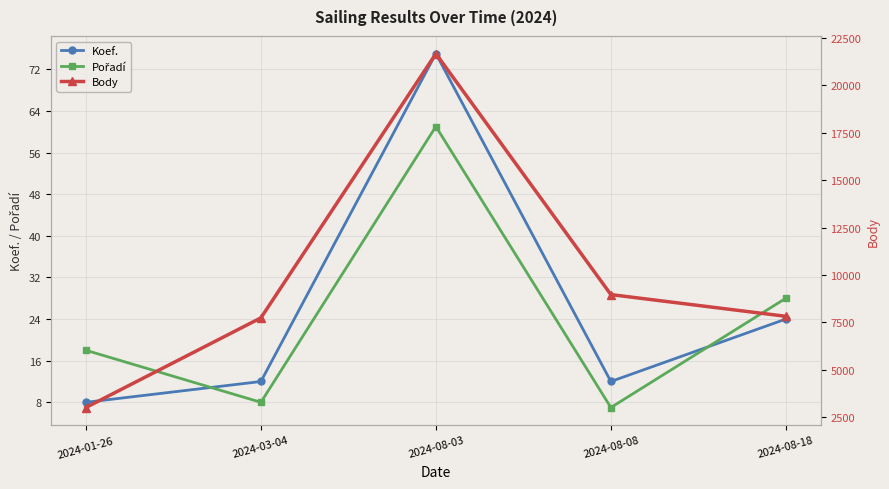

What is the difference between the maximum and minimum values in the Koef. series?

67